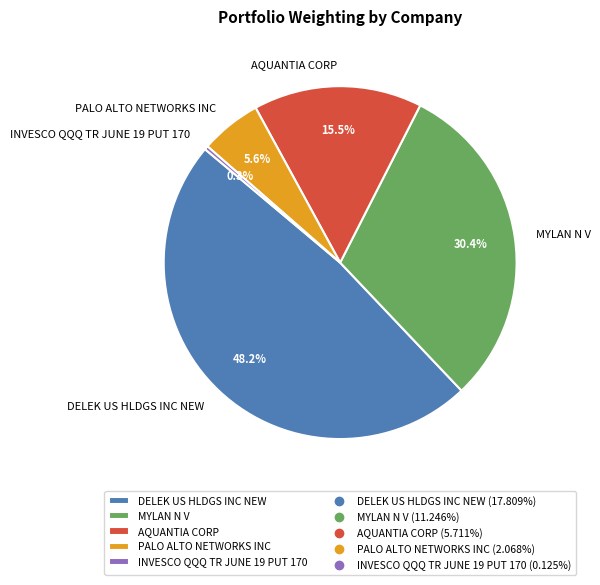

Rank the categories by value from lowest to highest.

INVESCO QQQ TR JUNE 19 PUT 170, PALO ALTO NETWORKS INC, AQUANTIA CORP, MYLAN N V, DELEK US HLDGS INC NEW